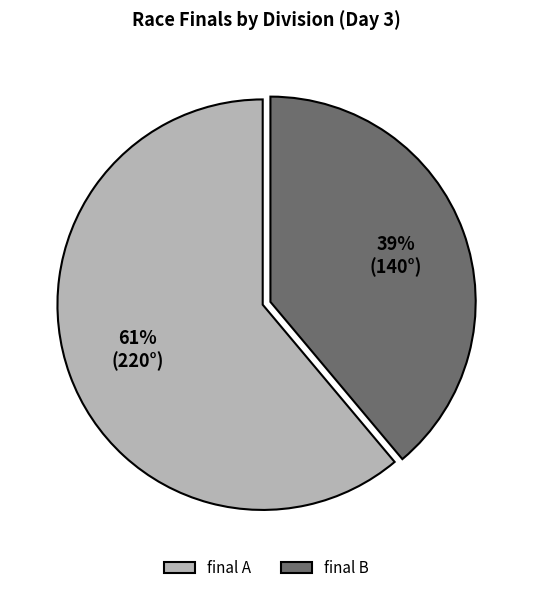

Is the sum of final A and final B greater than half?

Yes